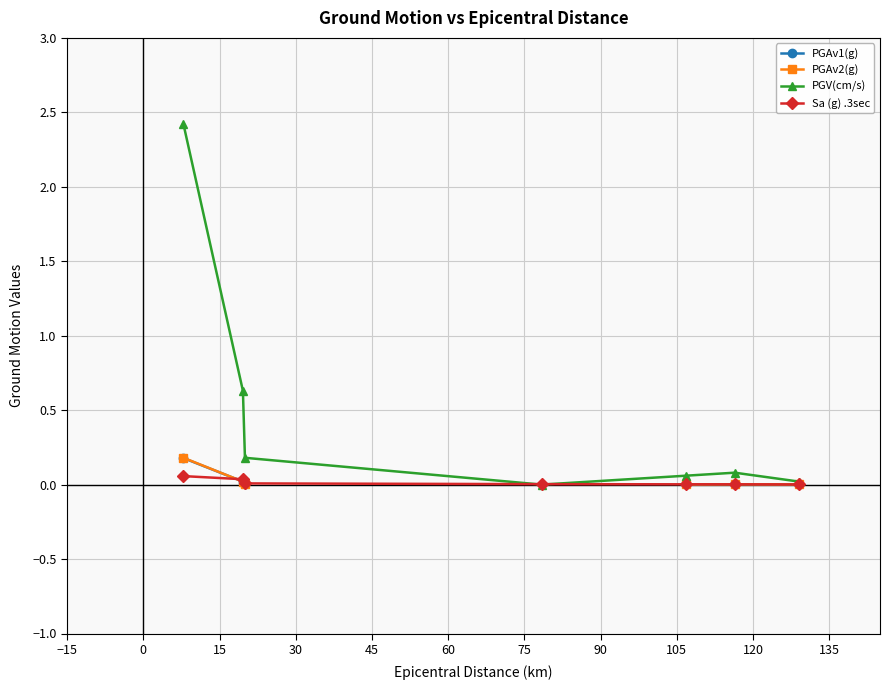

What is the value of the PGV(cm/s) point at the 1st from the left?

2.4